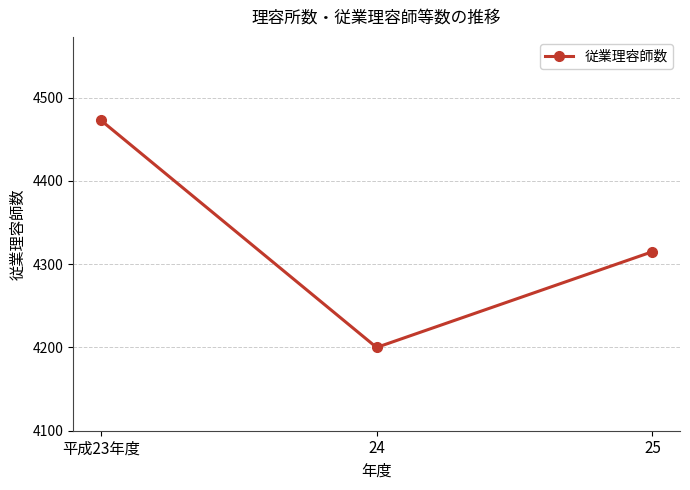

Does the chart display data point markers on the line(s)?

Yes